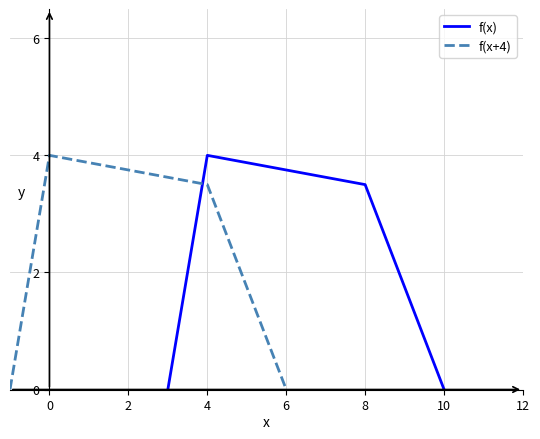

True or false: f(x+4) has a value of 0.0 at 6.

True